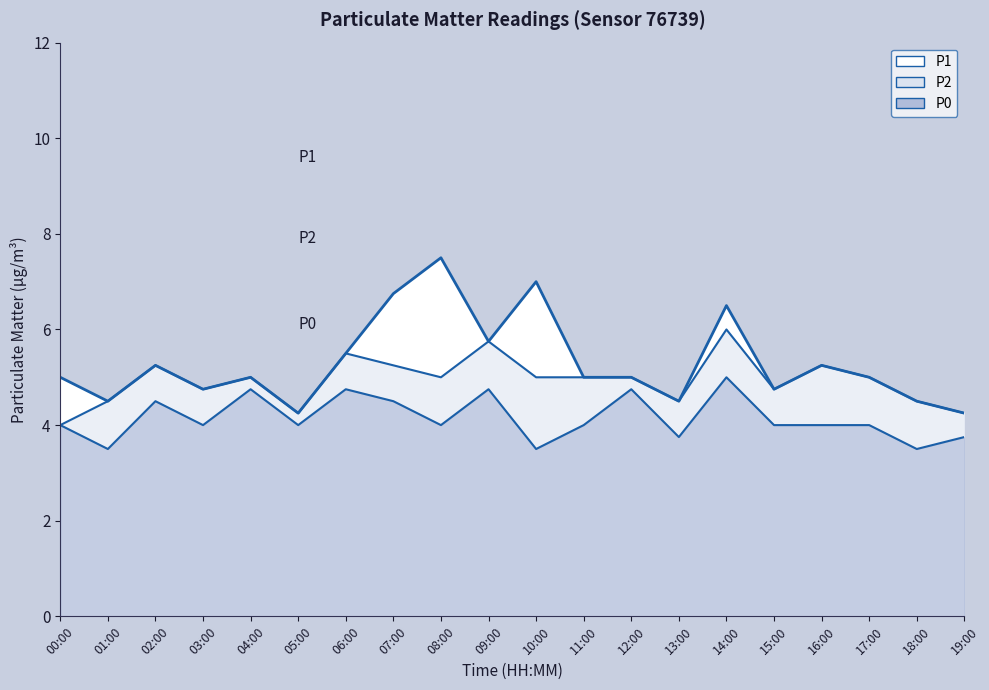

What is the total value across all series at 15:00?

13.5